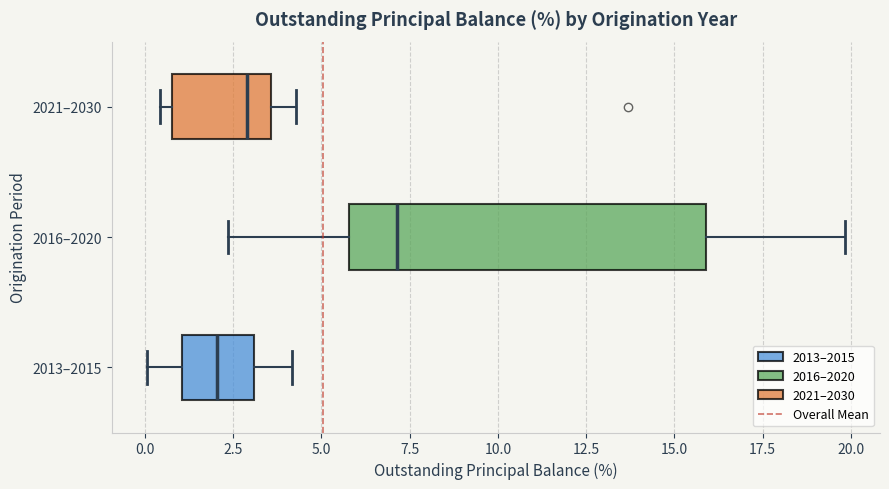

Where does the left whisker of the box for 2016–2020 end on the x-axis? The values are not printed on the chart, so give them approximately, as read against the axis.

2.5